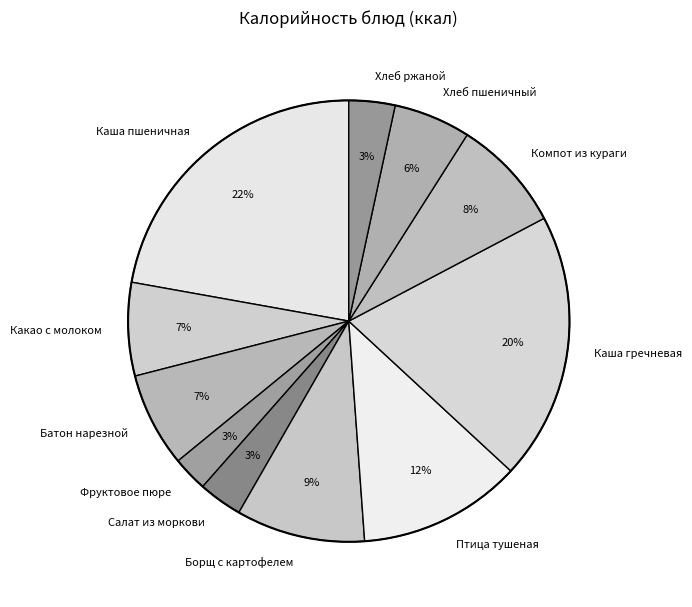

Does Борщ с картофелем represent more than half of the total?

No